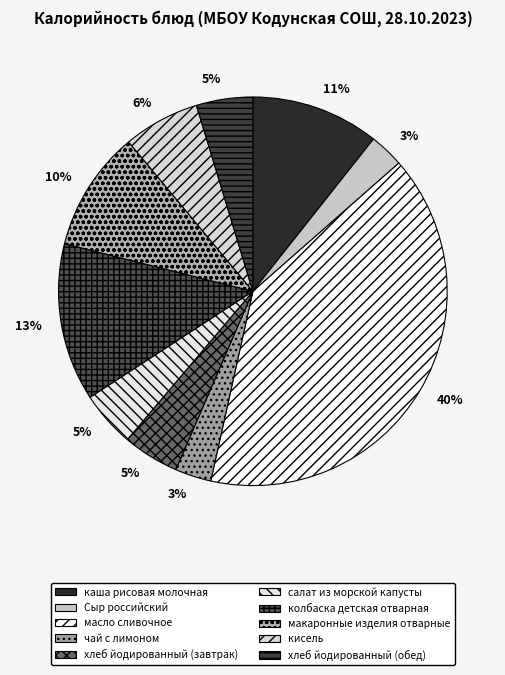

How many slices are in this pie chart?

10